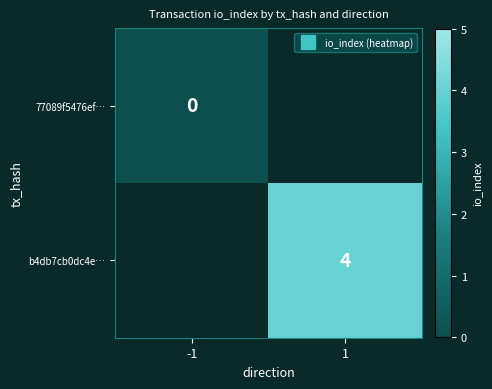

Count the number of data series in this chart.

2